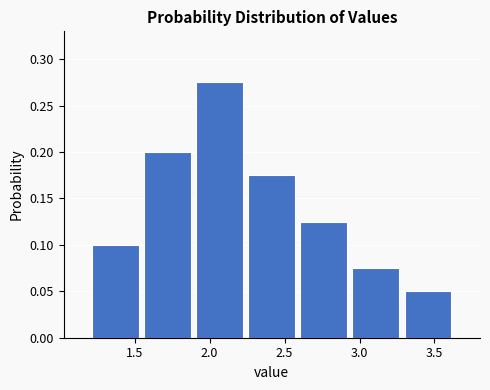

Reading left to right, list every bar in this chart as the range it spans on the x-axis followed by its height. Neither the bar edges nor the heights are printed on the chart, so give them approximately, as read against the axes.

1.20 to 1.55: 0.100
1.55 to 1.90: 0.200
1.90 to 2.25: 0.275
2.25 to 2.60: 0.175
2.60 to 2.95: 0.125
2.95 to 3.30: 0.075
3.30 to 3.65: 0.050